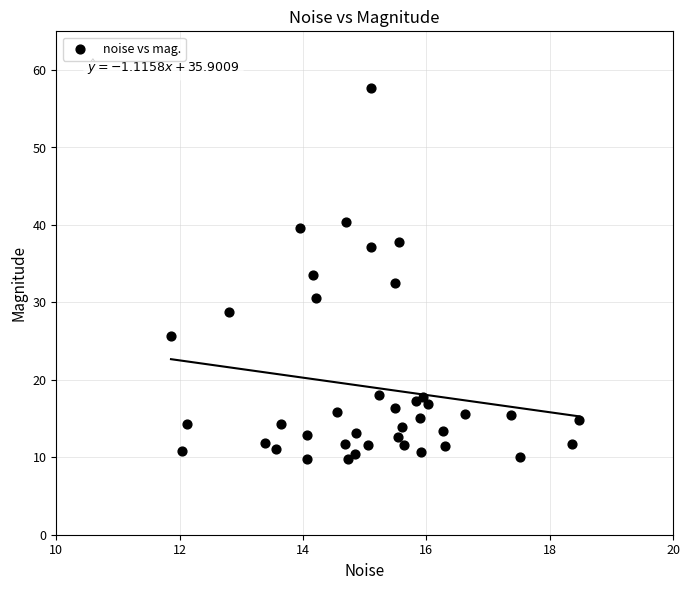

What is the range of X values (max minus min)?

6.6